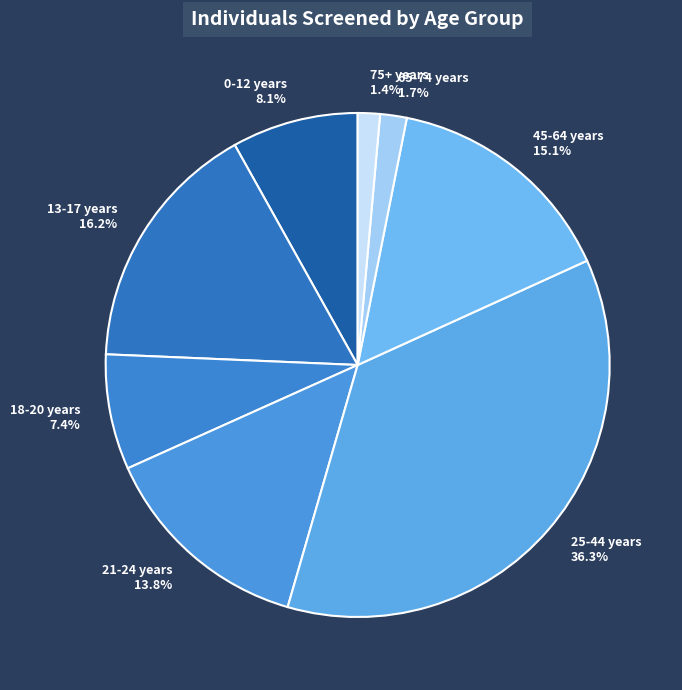

Count the number of slices in the pie.

8